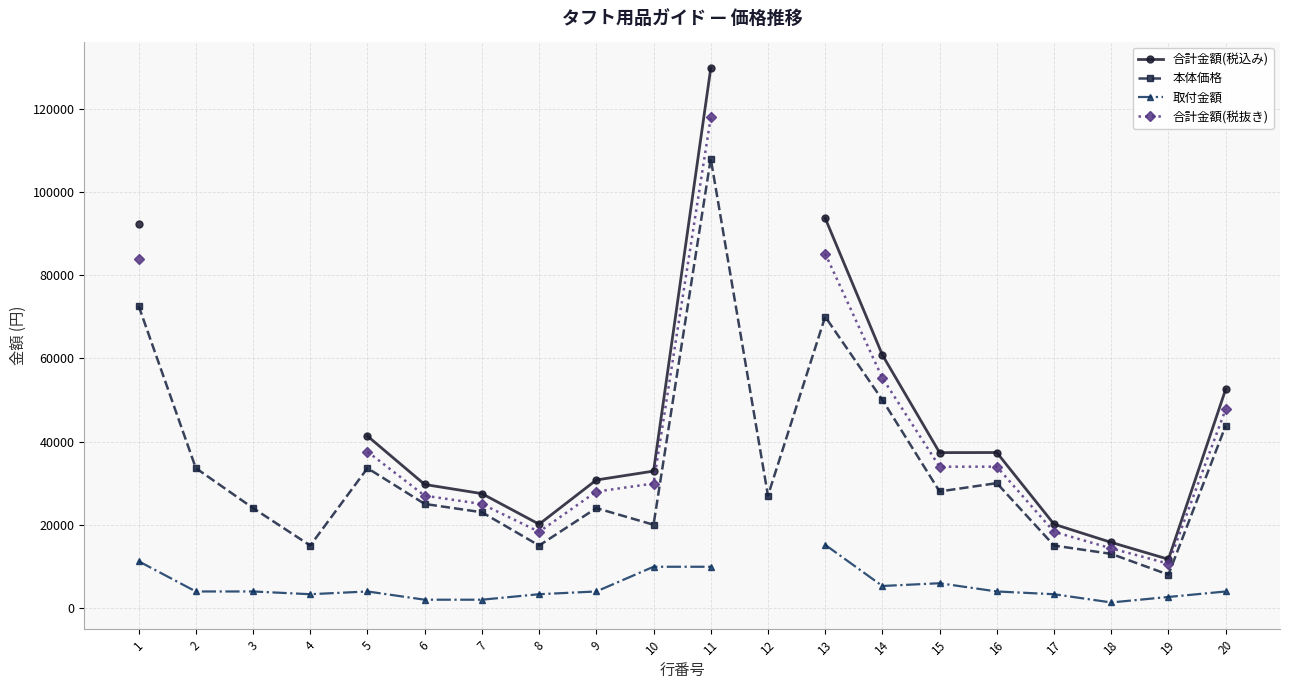

Count the number of categories in the chart.

20